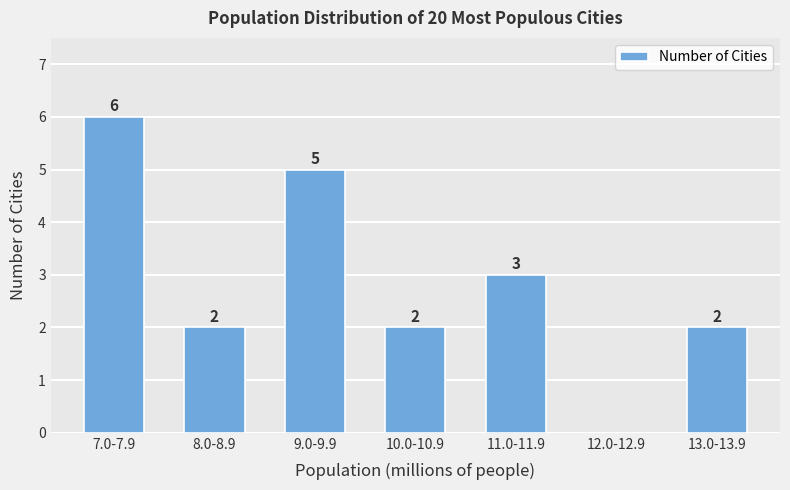

Reading left to right, what are all the values shown in this chart?

7.0-7.9=6	8.0-8.9=2	9.0-9.9=5	10.0-10.9=2	11.0-11.9=3	12.0-12.9=0	13.0-13.9=2